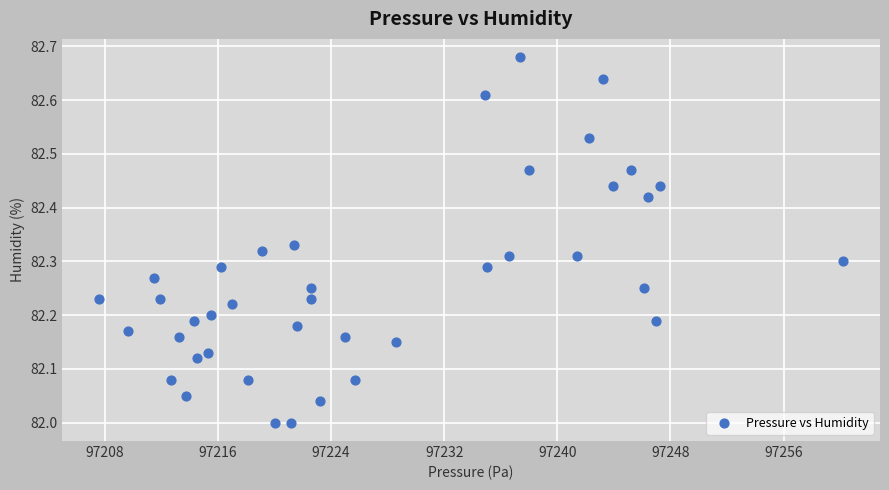

What is the range of Y values (max minus min)?

0.7